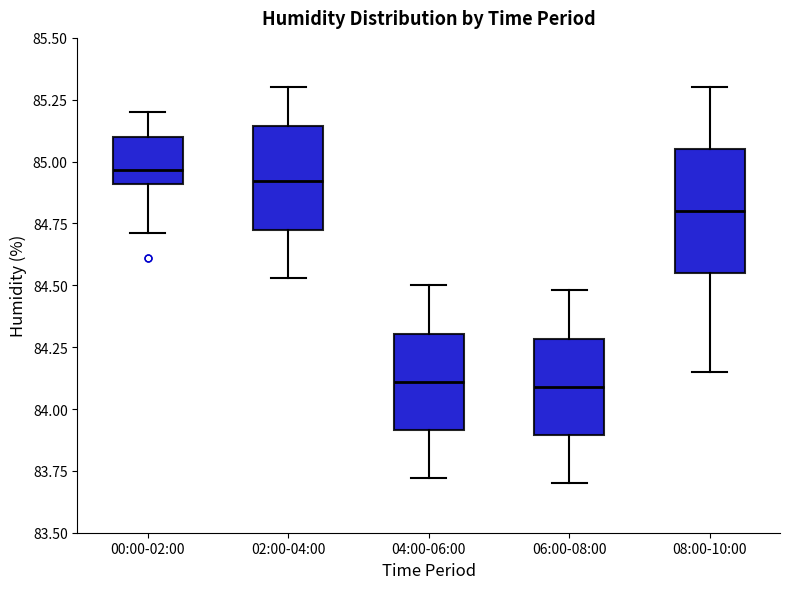

Reading left to right, transcribe this box plot: for each box, give where its median line is, the range the box spans, and where its two whiskers end, as read against the y-axis. The values are not printed on the chart, so give them approximately, as read against the axis.

00:00-02:00: median 84.95, box 84.90 to 85.10, whiskers 84.70 to 85.20
02:00-04:00: median 84.90, box 84.75 to 85.15, whiskers 84.55 to 85.30
04:00-06:00: median 84.10, box 83.90 to 84.30, whiskers 83.70 to 84.50
06:00-08:00: median 84.10, box 83.90 to 84.30, whiskers 83.70 to 84.50
08:00-10:00: median 84.80, box 84.55 to 85.05, whiskers 84.15 to 85.30